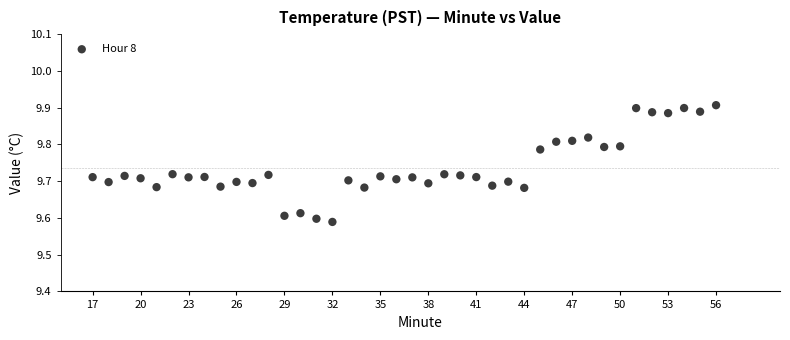

What is the range of Y values (max minus min)?

0.3